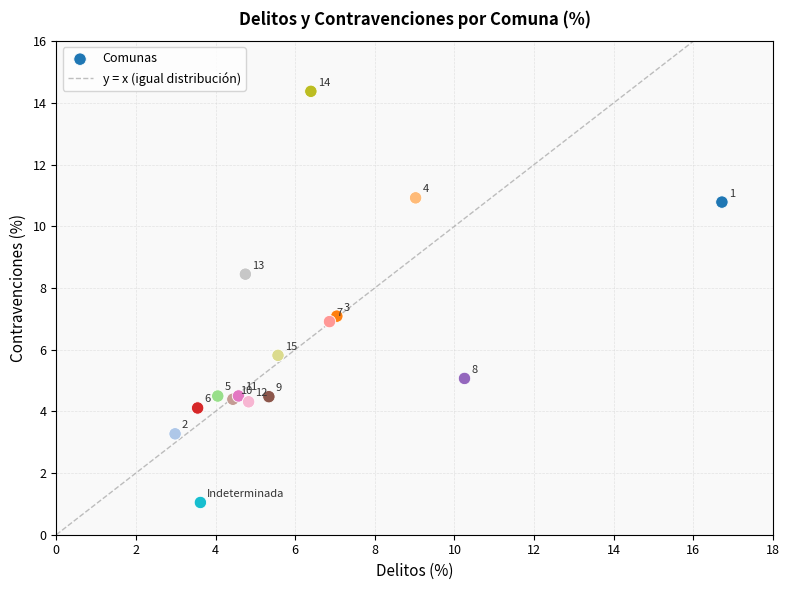

What Y value in the scatter plot is closest to 7?

7.1